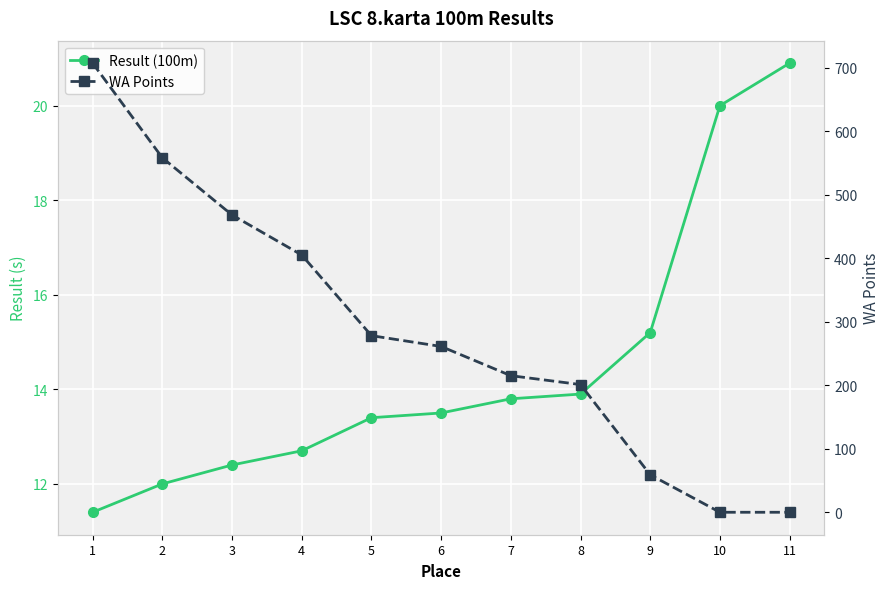

How many lines are shown in the chart?

2